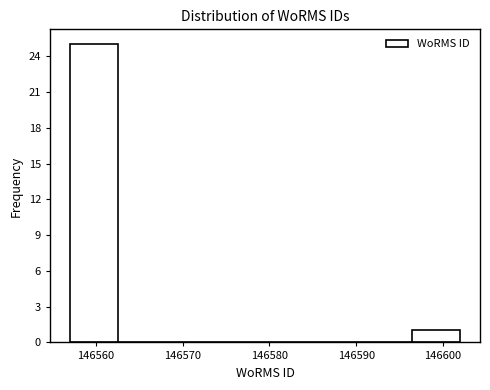

Reading left to right, list every bar in this chart as the range it spans on the x-axis followed by its height. Neither the bar edges nor the heights are printed on the chart, so give them approximately, as read against the axes.

146557 to 146563: 25
146563 to 146568: 0
146568 to 146574: 0
146574 to 146580: 0
146580 to 146585: 0
146585 to 146591: 0
146591 to 146596: 0
146596 to 146602: 1